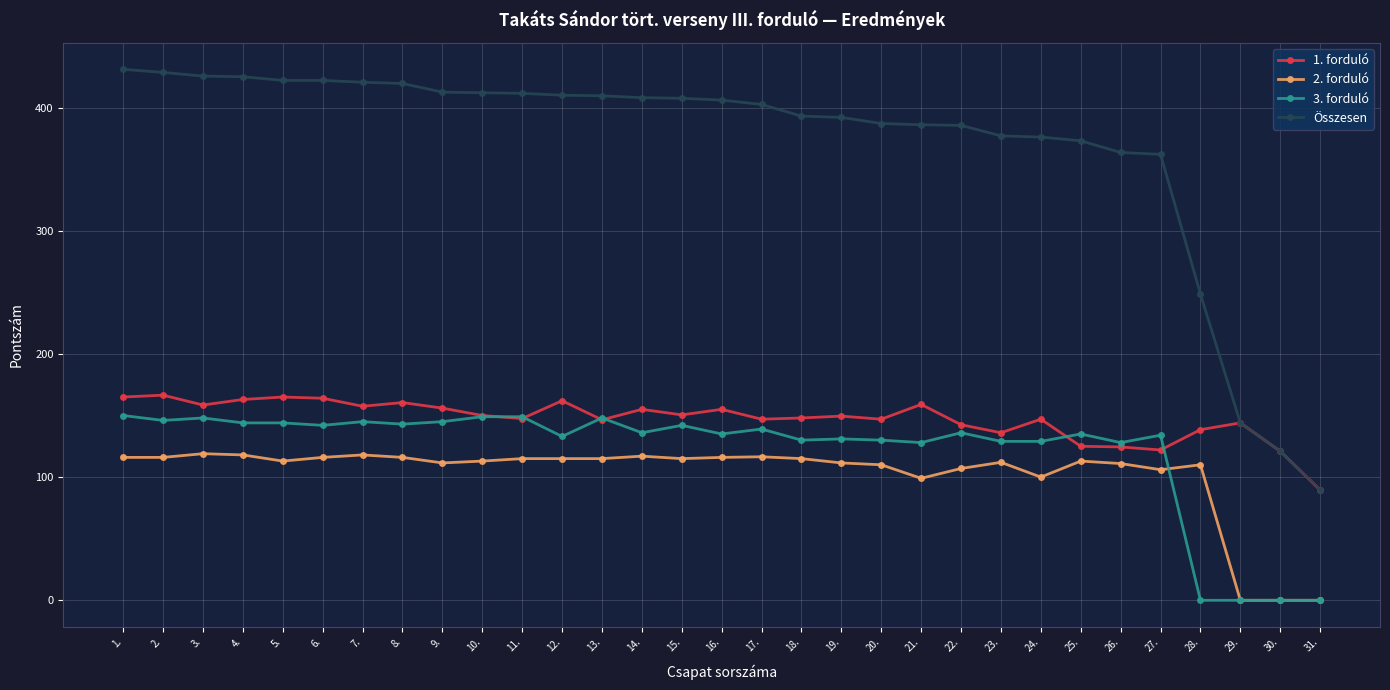

What is the label of the 20th point from the right?

12.